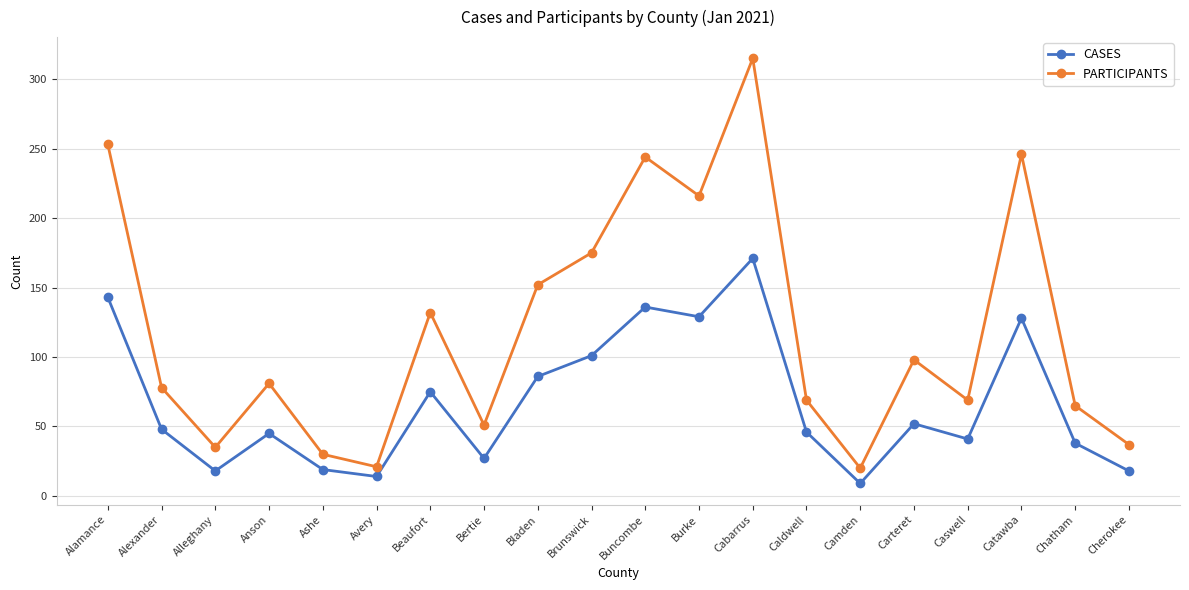

At which category does PARTICIPANTS reach its first local peak?

Anson